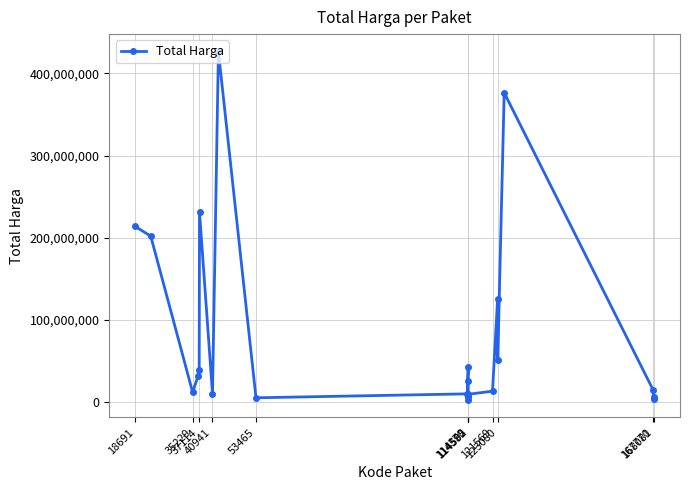

What is the average value?

81221649